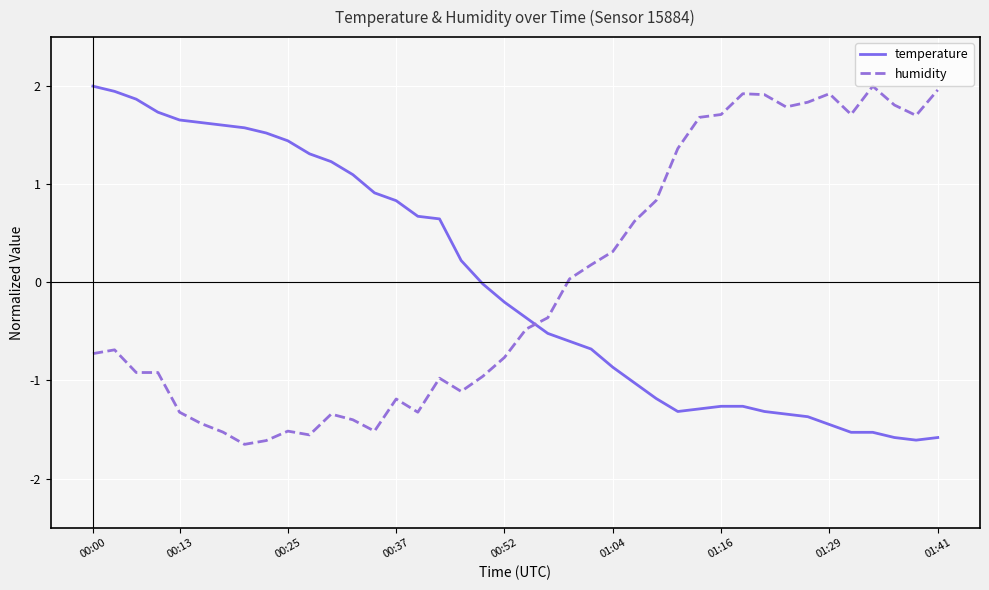

What is the maximum value shown in the chart?

2.0